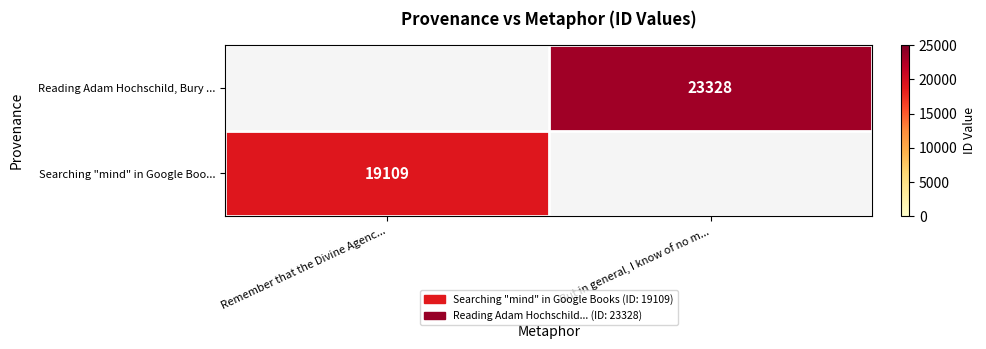

True or false: Searching "mind" in Google Boo... has a value of 25411 at Remember that the Divine Agenc....

False